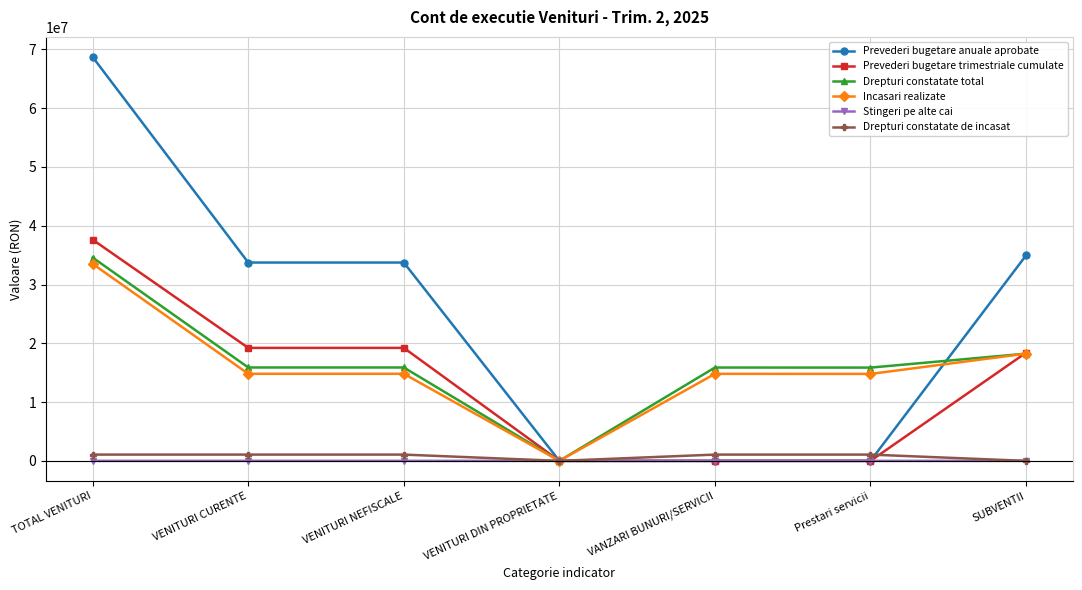

Which series has the widest spread of values?

Prevederi bugetare anuale aprobate